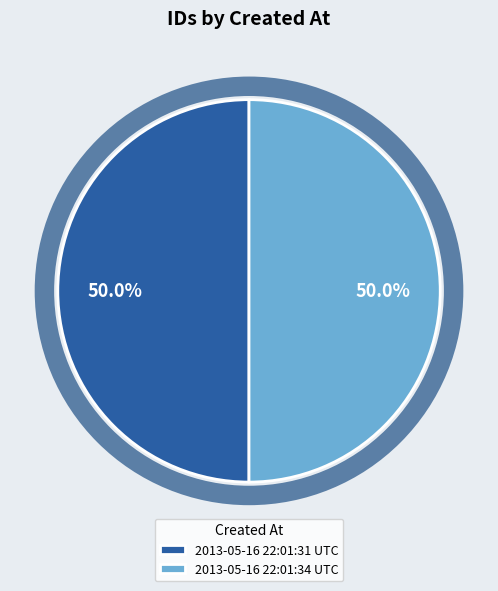

How many slices are in this pie chart?

2